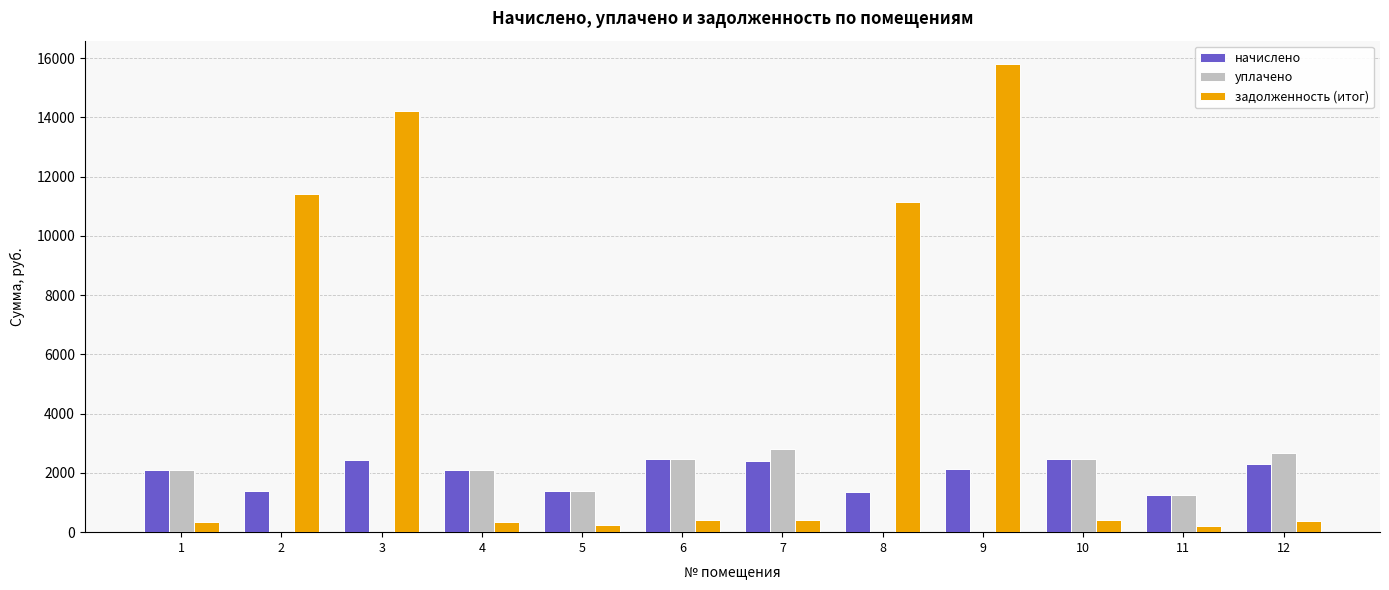

What is the sum of all задолженность (итог) values?

55331.7